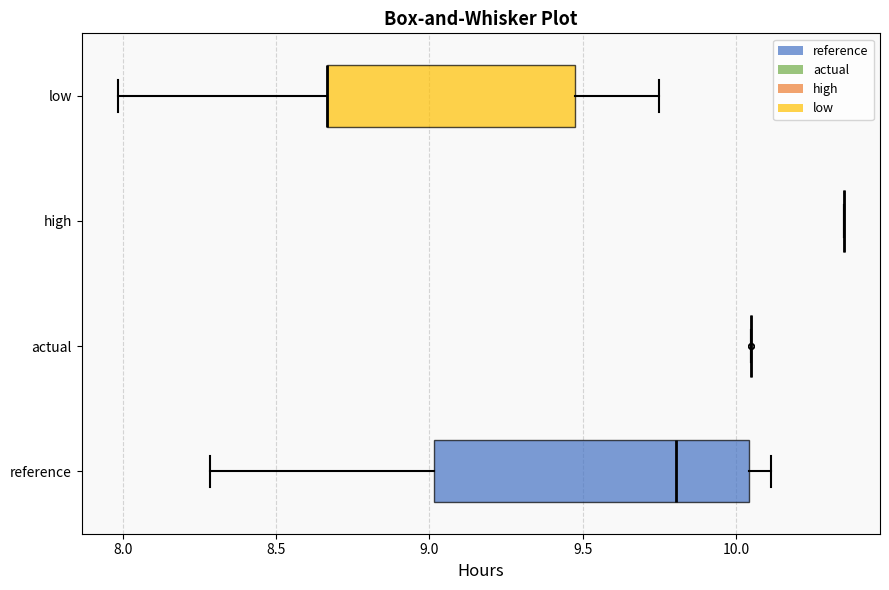

Reading bottom to top, read every box against the x-axis: the position of its median line, the range the box covers, and the ends of its whiskers. The values are not printed on the chart, so give them approximately, as read against the axis.

reference: median 9.80, box 9.00 to 10.05, whiskers 8.30 to 10.10
actual: box collapsed to a line at 10.05, whiskers 10.05 to 10.05
high: box collapsed to a line at 10.35, whiskers 10.35 to 10.35
low: median 8.65 (drawn on the box's left edge), box 8.65 to 9.50, whiskers 8.00 to 9.75